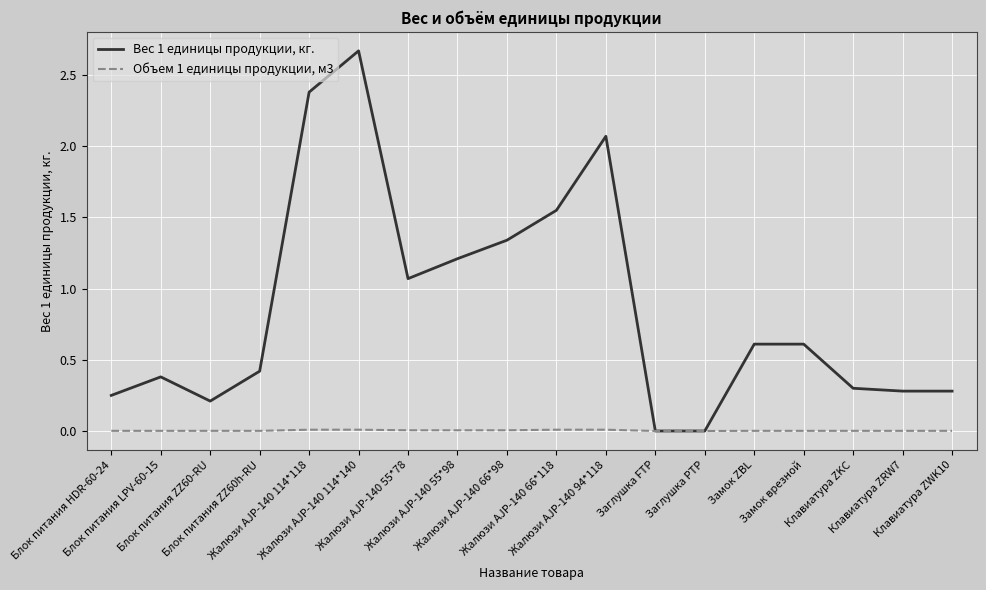

Which series has the largest total across all categories?

Вес 1 единицы продукции, кг.